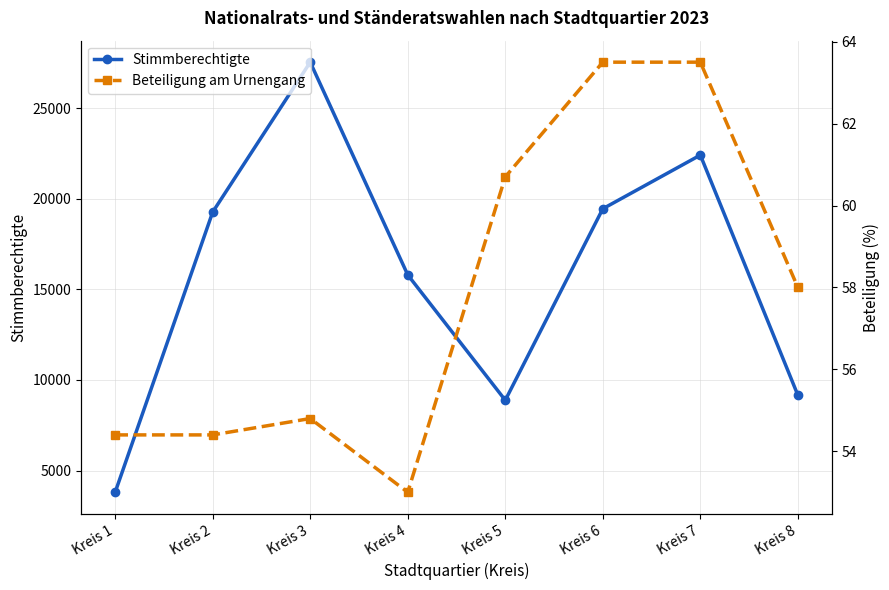

The value of Stimmberechtigte at Kreis 8 is 2969.4. True or false?

False